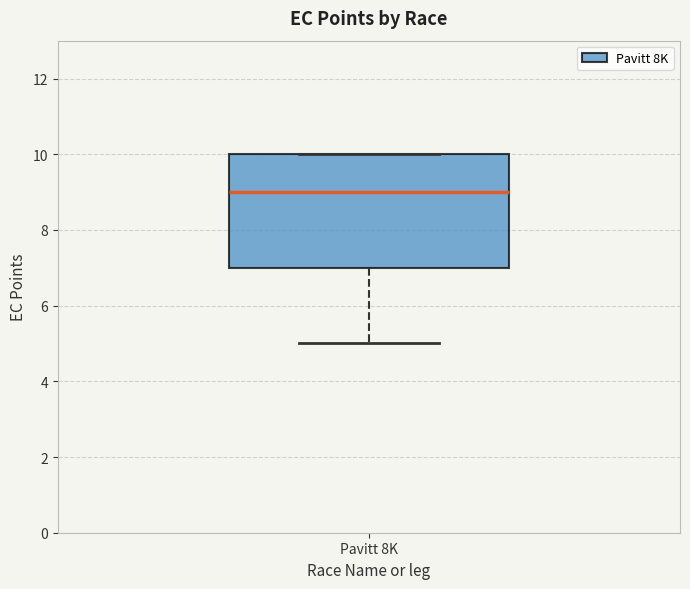

Where does the lower whisker of the box for Pavitt 8K end on the y-axis? The values are not printed on the chart, so give them approximately, as read against the axis.

5